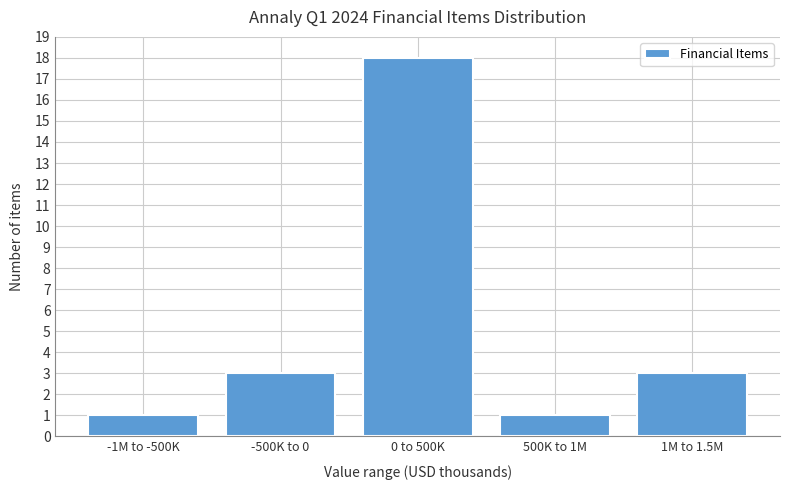

Reading left to right, transcribe all the data shown in this chart.

1	3	18	1	3